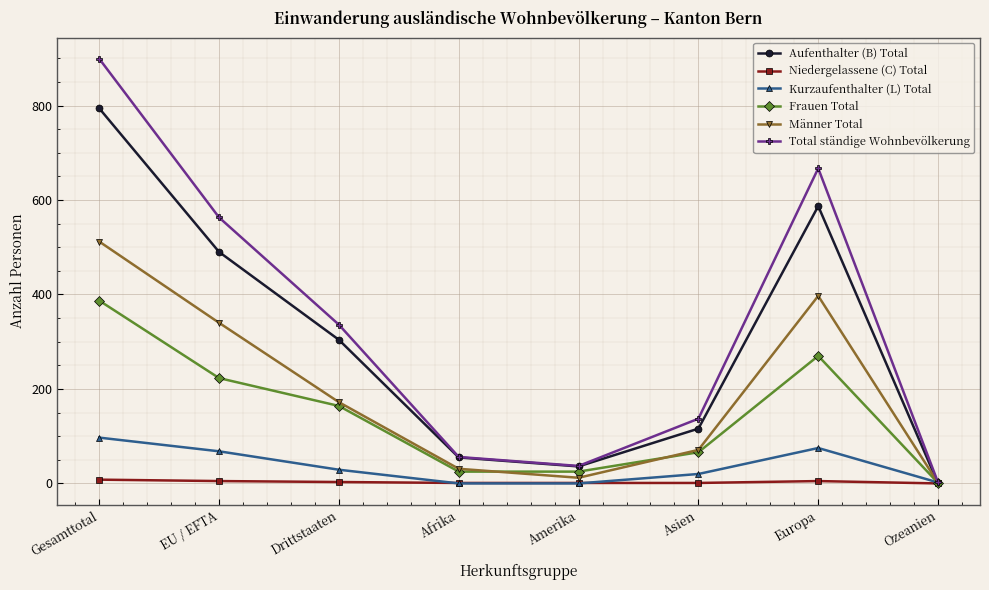

Is it true that Niedergelassene (C) Total equals 0 at Ozeanien?

True